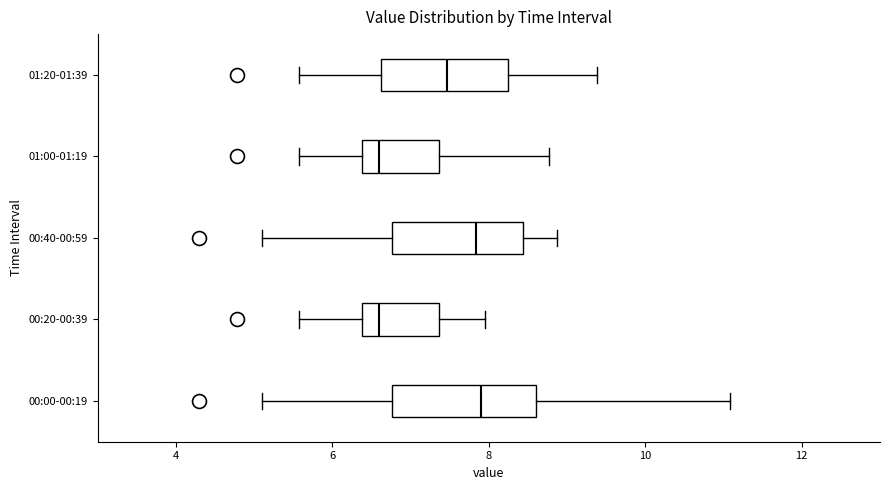

Reading bottom to top, transcribe this box plot: for each box, give where its median line is, the range the box spans, and where its two whiskers end, as read against the x-axis. The values are not printed on the chart, so give them approximately, as read against the axis.

00:00-00:19: median 7.8, box 6.8 to 8.6, whiskers 5.2 to 11.0
00:20-00:39: median 6.6, box 6.4 to 7.4, whiskers 5.6 to 8.0
00:40-00:59: median 7.8, box 6.8 to 8.4, whiskers 5.2 to 8.8
01:00-01:19: median 6.6, box 6.4 to 7.4, whiskers 5.6 to 8.8
01:20-01:39: median 7.4, box 6.6 to 8.2, whiskers 5.6 to 9.4